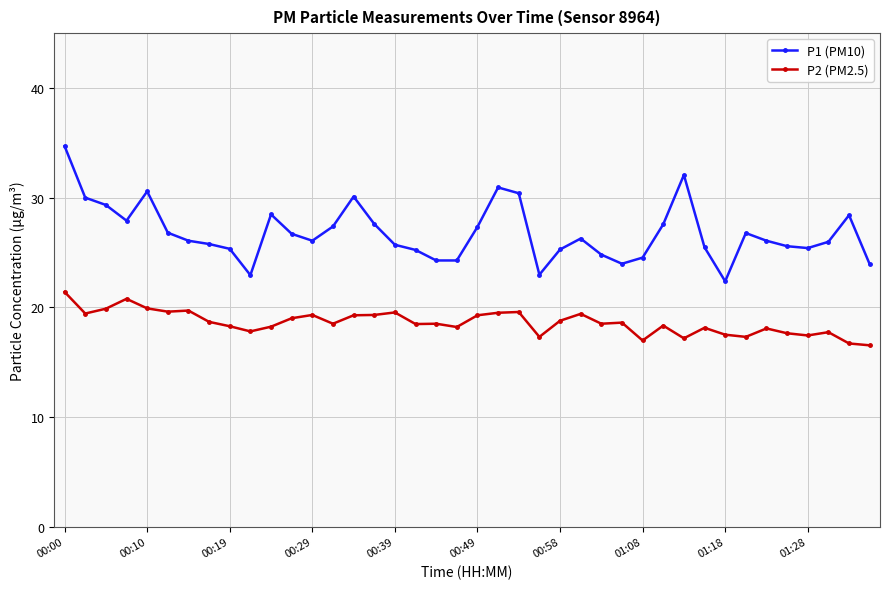

What is the value of the P2 (PM2.5) point at the 24th from the left?

17.3